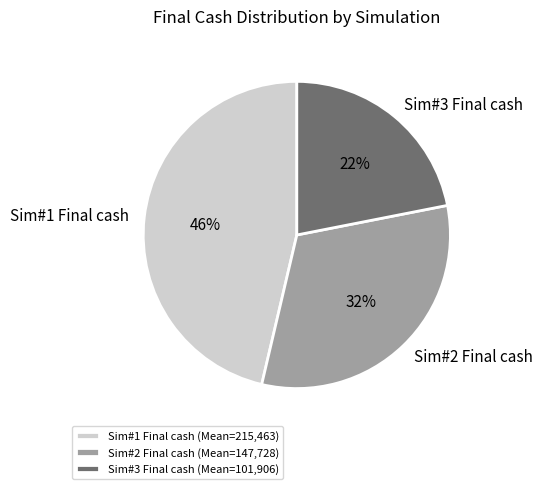

Between Sim#3 Final cash and Sim#2 Final cash, which is larger?

Sim#2 Final cash